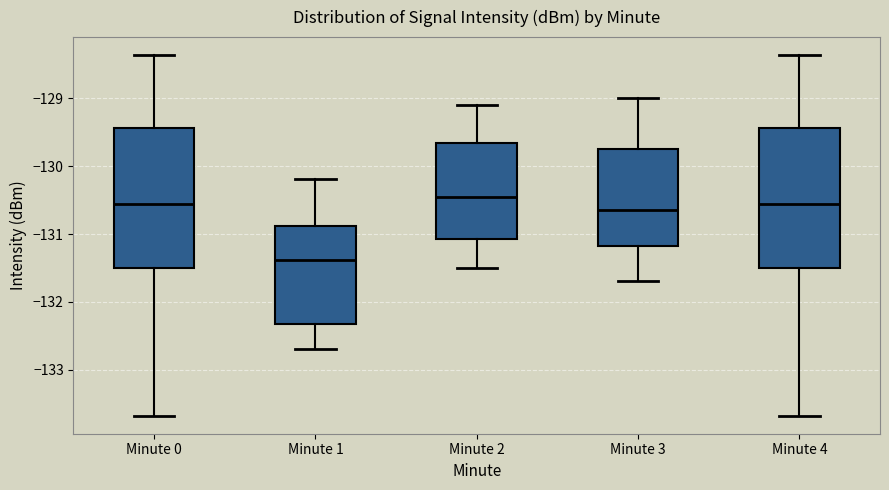

Which box has the highest median line?

Minute 2